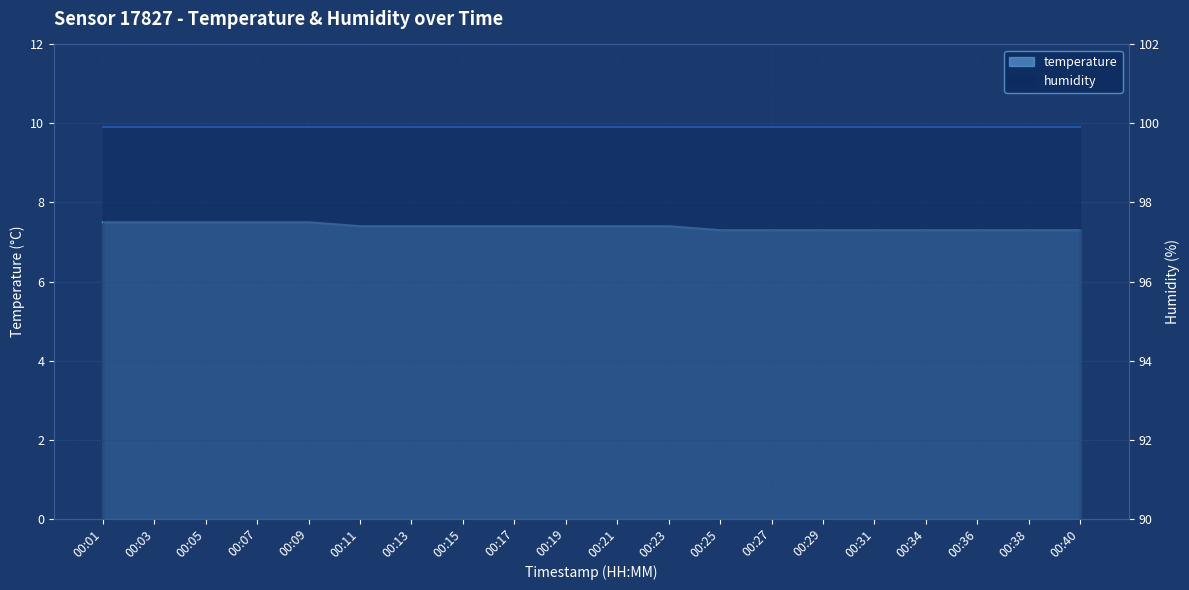

True or false: there are more than 0 points higher than both neighbors.

False